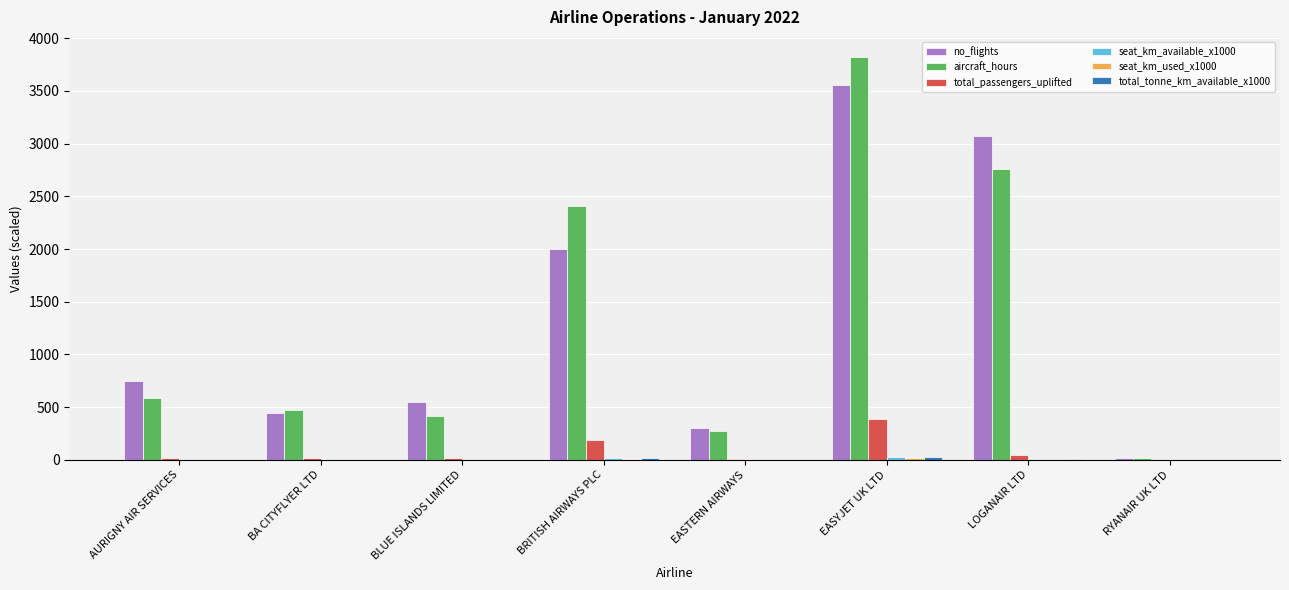

Which series changed the most between AURIGNY AIR SERVICES and EASYJET UK LTD?

aircraft_hours